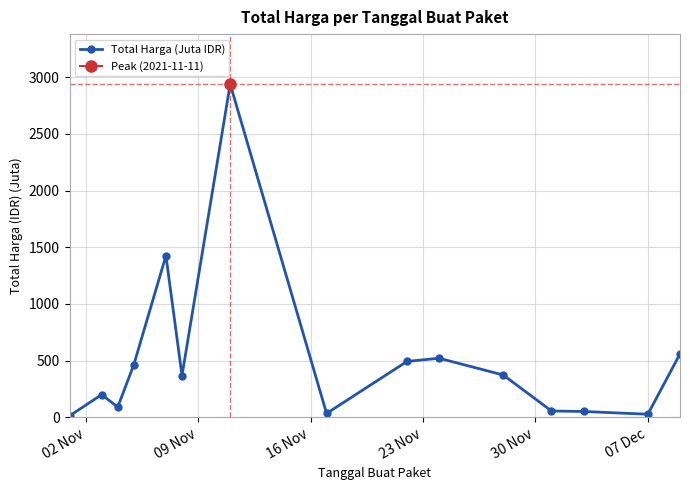

What is the highest value of the Total Harga (Juta IDR) series?

2939.8